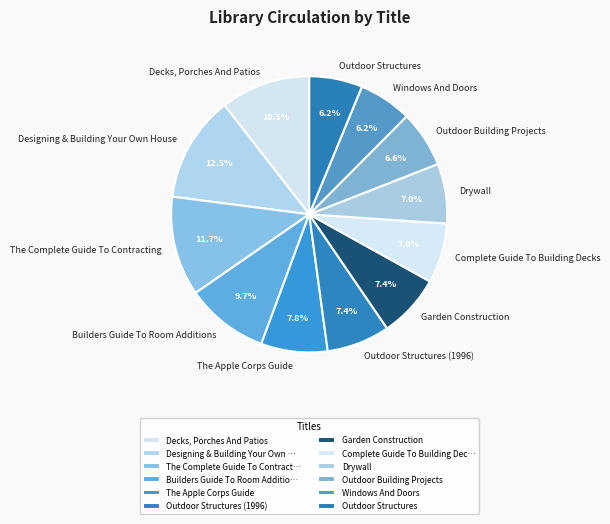

Which category has the biggest portion of the pie?

Designing & Building Your Own House